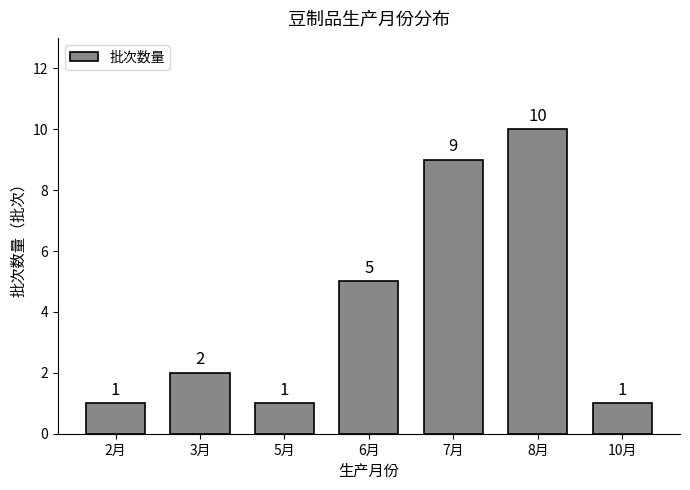

Reading right to left, list all the values displayed in this chart.

1	10	9	5	1	2	1